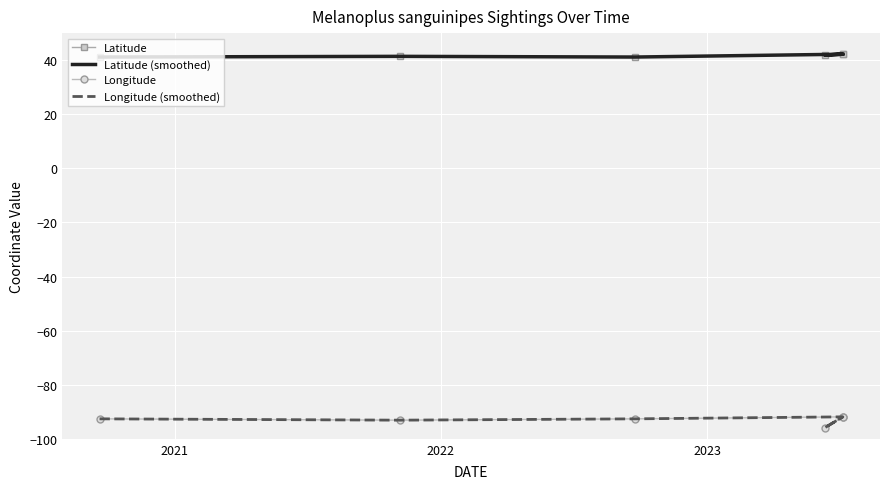

What is the minimum value shown in the chart?

-95.9